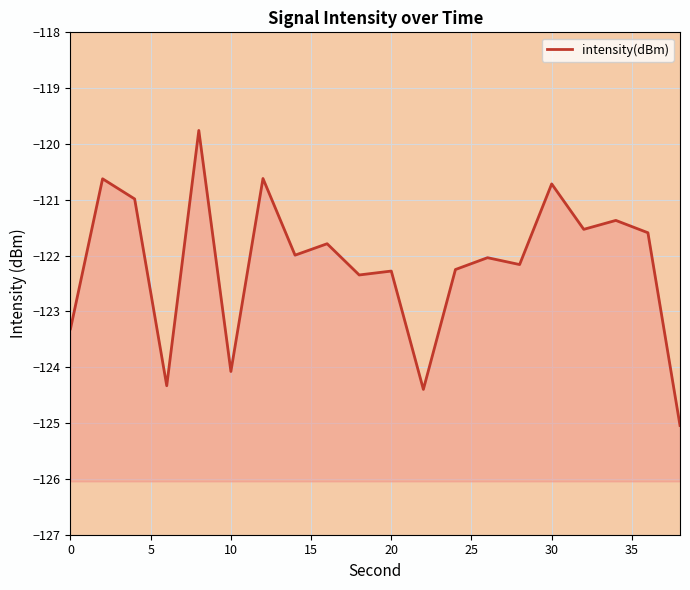

What is the sum of all values?

-2443.2